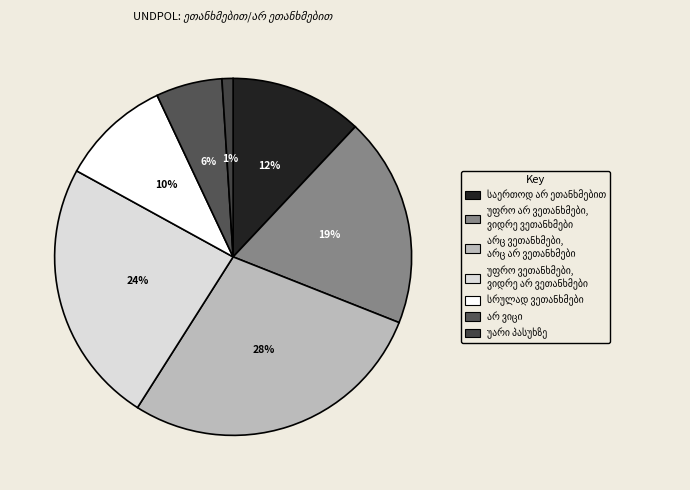

Does any single category account for the majority?

No